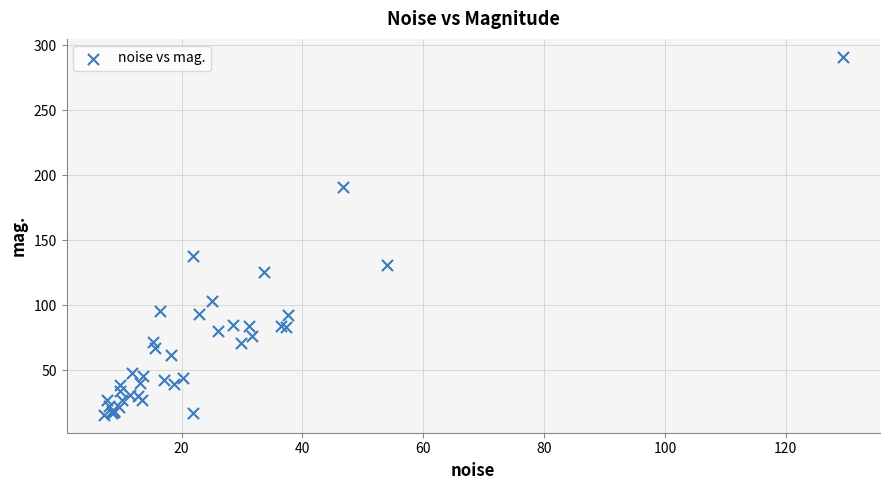

What Y value in the scatter plot is closest to 153?

137.7